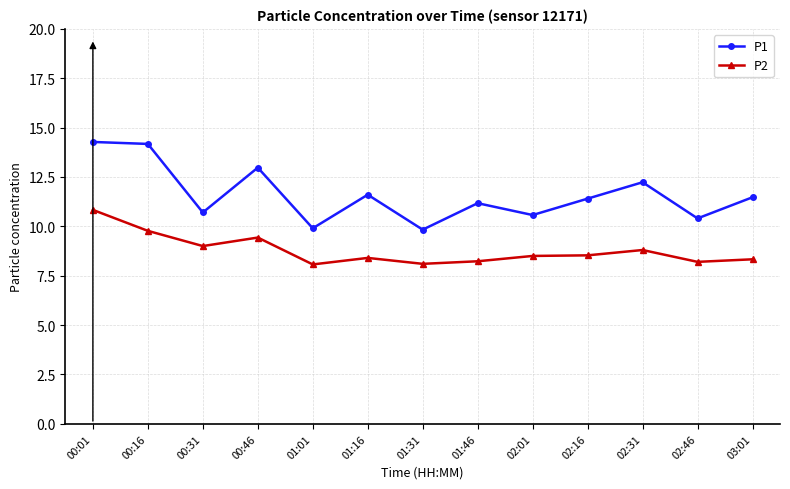

Rank the series by their average value, from highest to lowest.

P1, P2